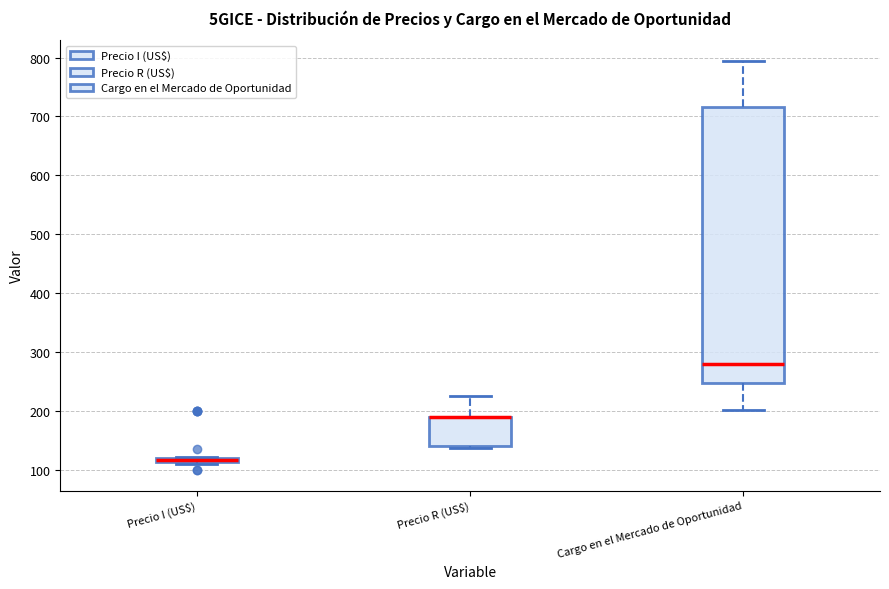

Comparing the boxes themselves (not the whiskers), which one is the tallest?

Cargo en el Mercado de Oportunidad